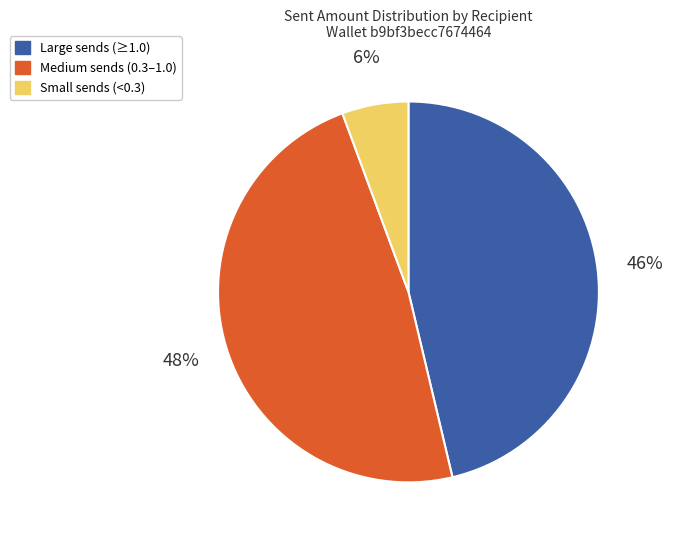

Is it true that Small sends (<0.3) is 13% of the pie?

False